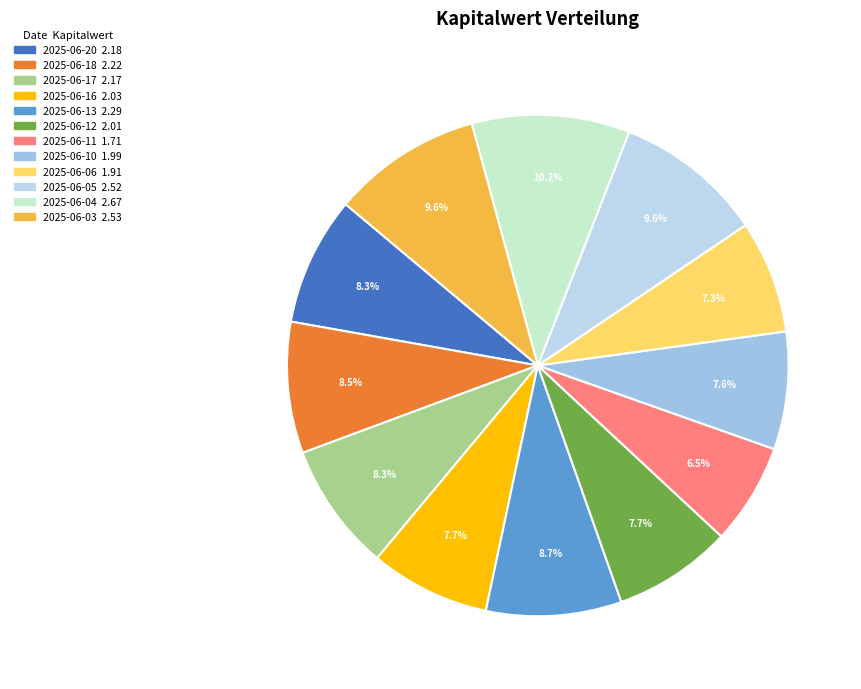

What percentage is NOT represented by 2025-06-12?

92.3%